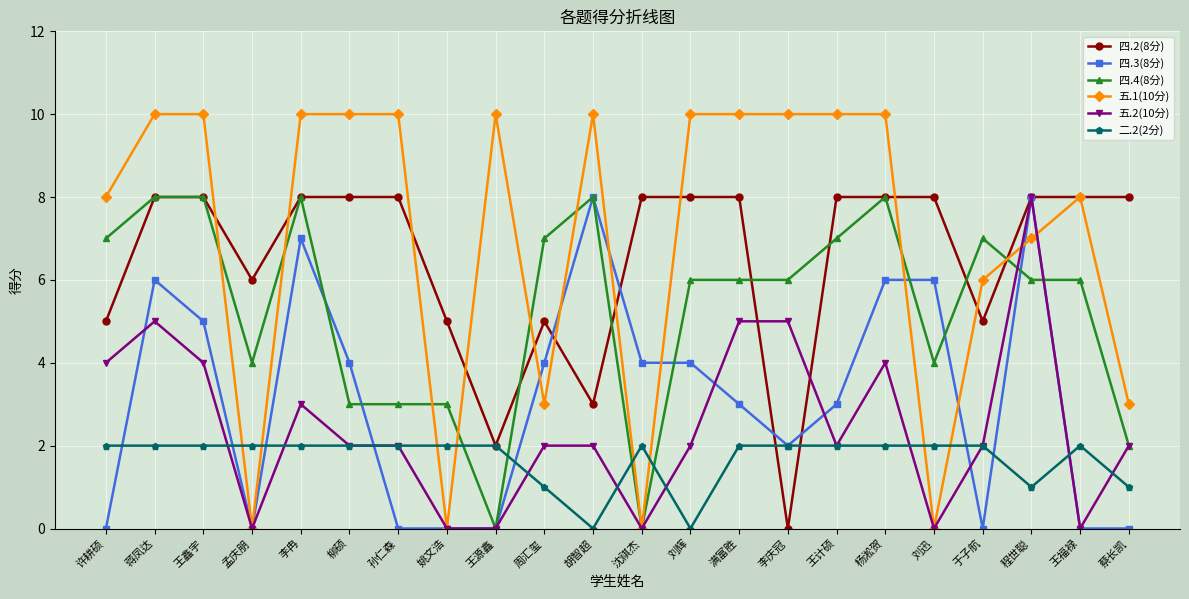

Which series has the widest spread of values?

五.1(10分)